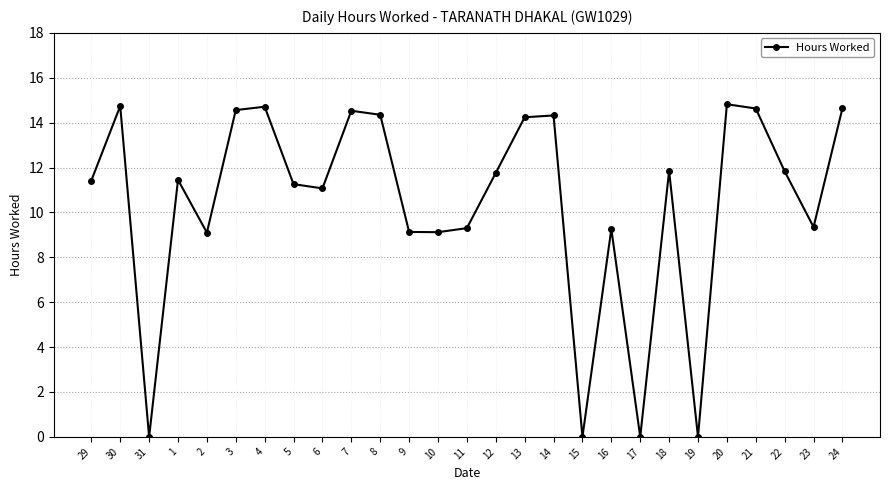

What is the label of the 5th point from the left?

2